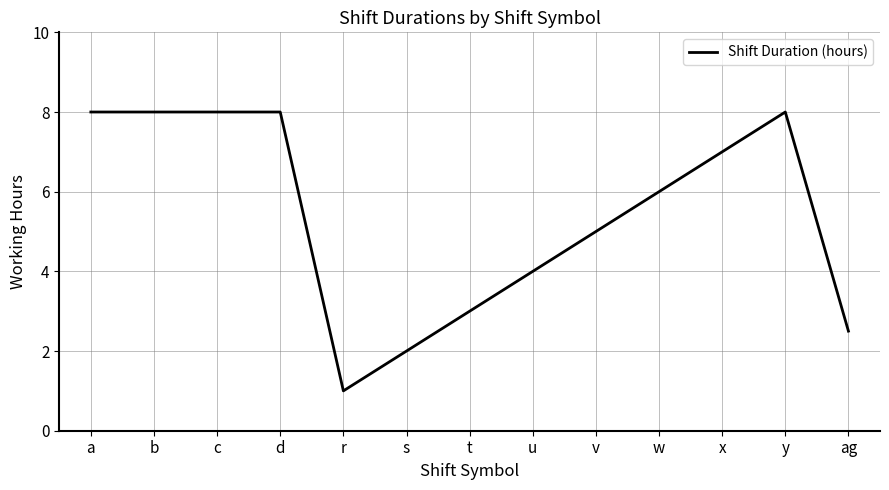

What position from the right is u?

6